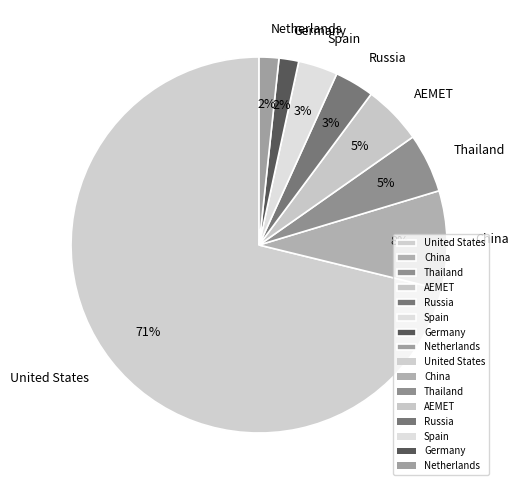

Is it true that Thailand is 5% of the pie?

True